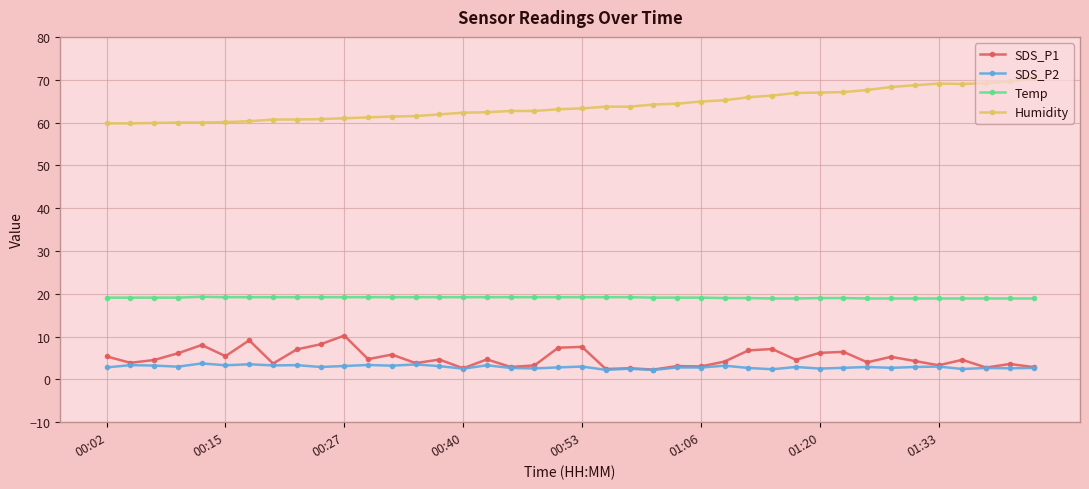

What is the maximum value shown in the chart?

70.4